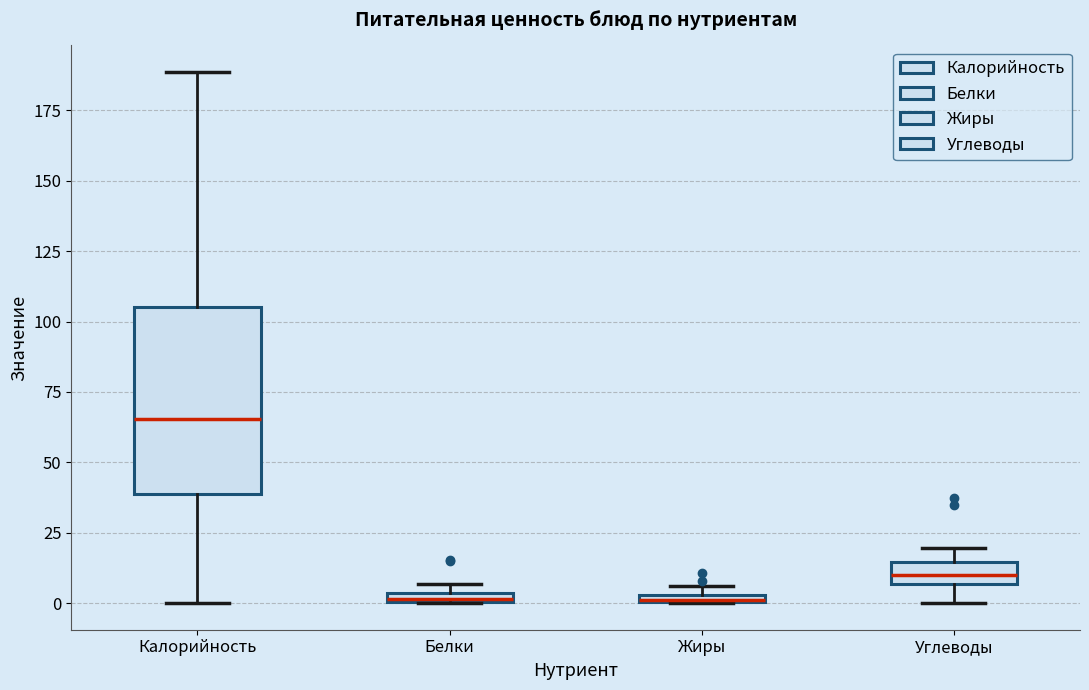

Which box is the tallest, from its lower edge to its upper edge?

Калорийность